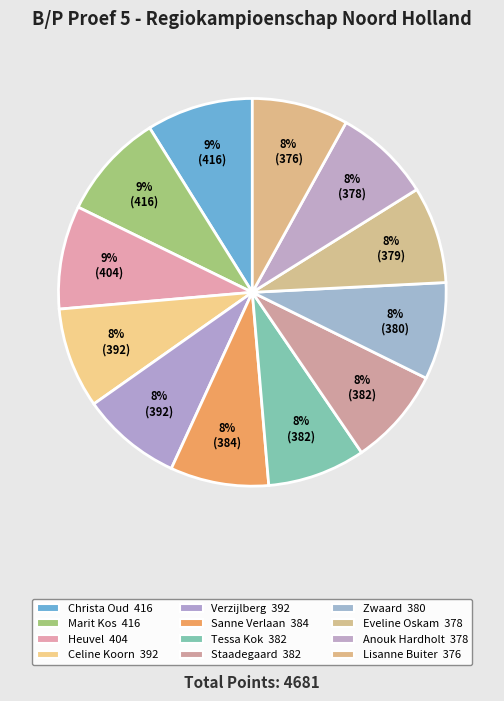

Count the number of slices in the pie.

12